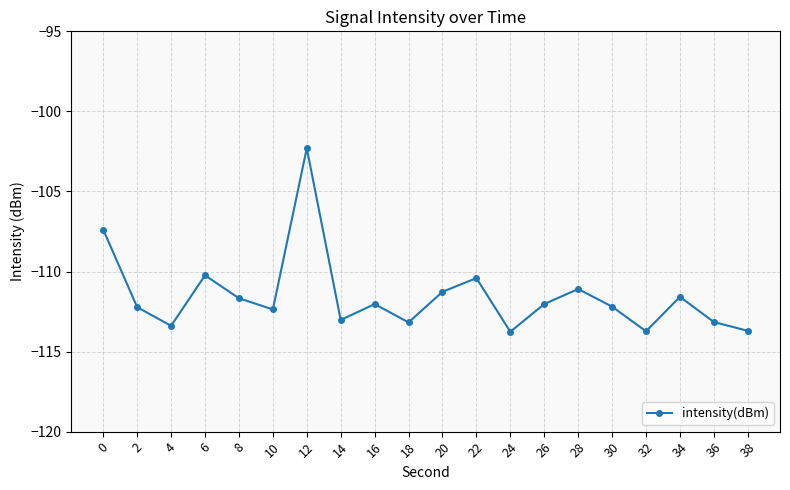

Is it true that the value at 34 is -111.6?

True